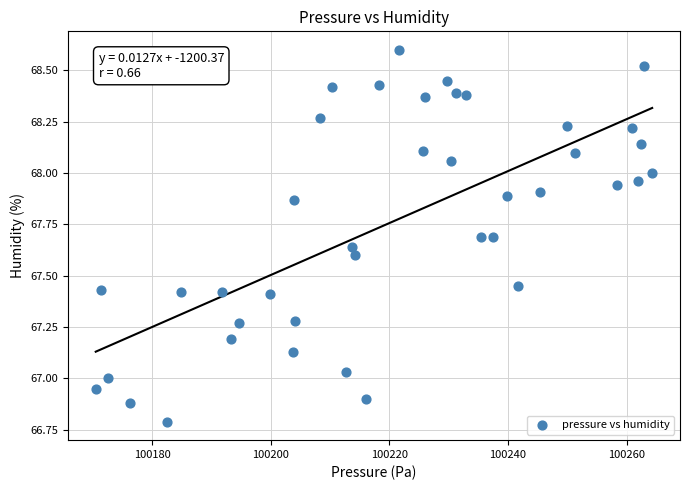

What is the range of Y values (max minus min)?

1.8